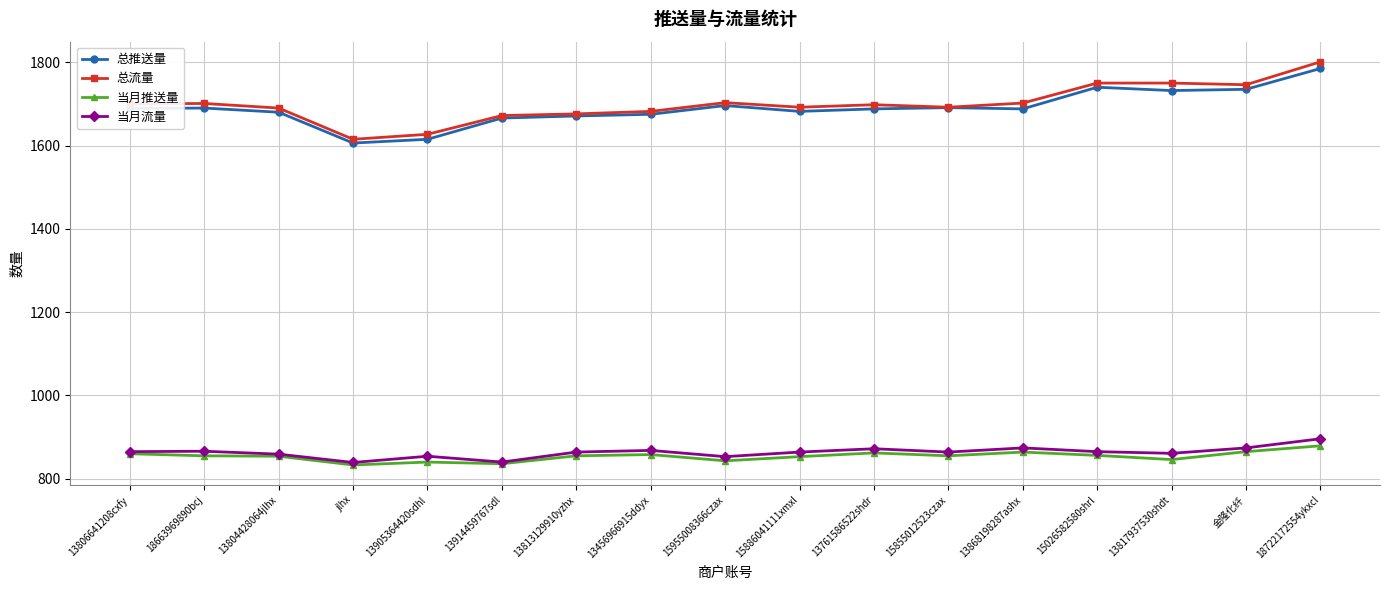

What is the sum of the 当月流量 values at 18663969890bcj and 13813129910yzhx?

1730